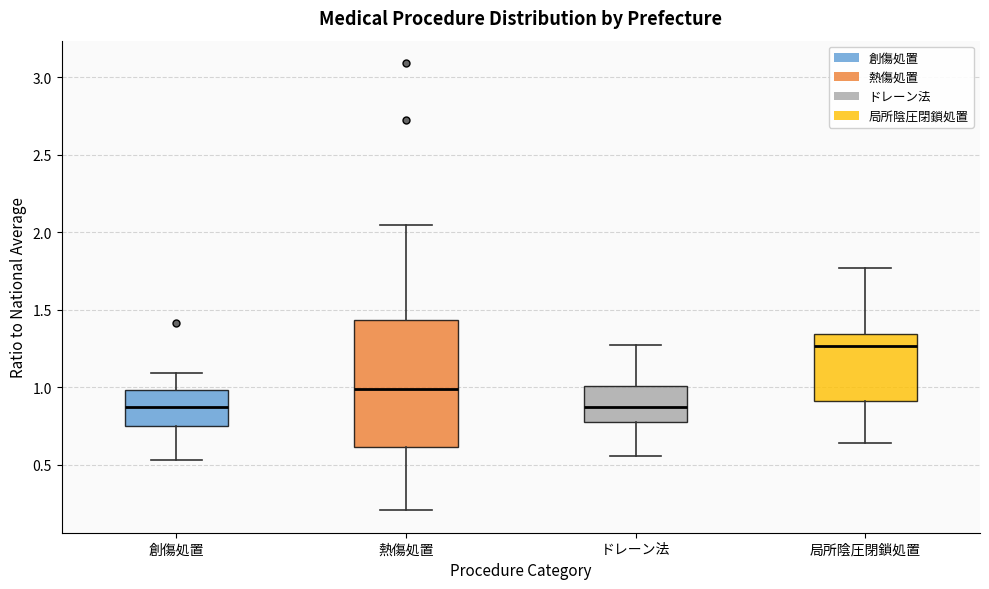

Which box's median line is the highest?

局所陰圧閉鎖処置